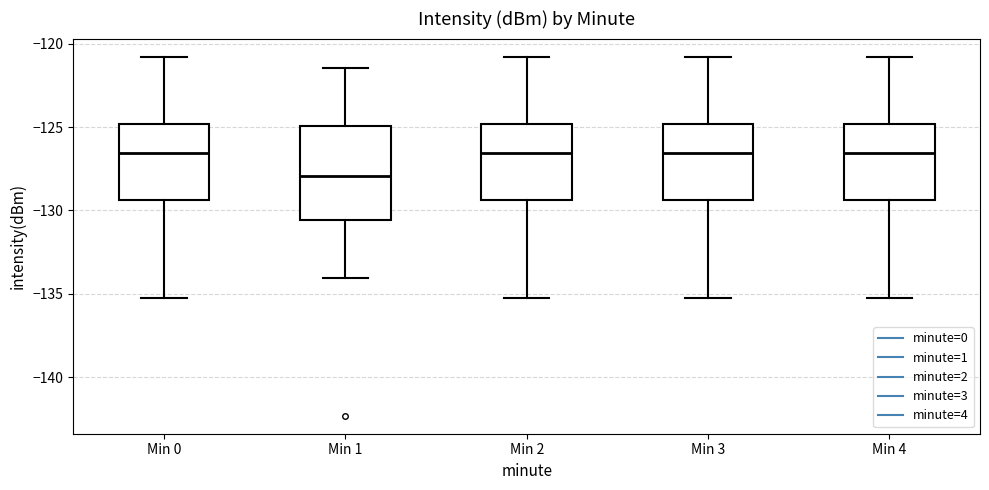

Which box is the tallest, from its lower edge to its upper edge?

Min 1